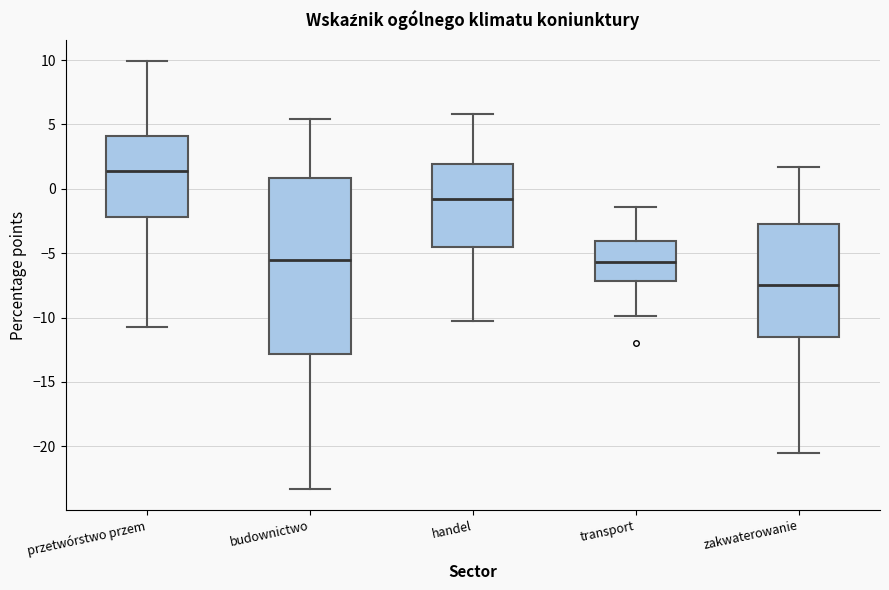

Reading left to right, read every box against the y-axis: the position of its median line, the range the box covers, and the ends of its whiskers. The values are not printed on the chart, so give them approximately, as read against the axis.

przetwórstwo przem: median 1.5, box -2.0 to 4.0, whiskers -10.5 to 10.0
budownictwo: median -5.5, box -13.0 to 1.0, whiskers -23.5 to 5.5
handel: median -1.0, box -4.5 to 2.0, whiskers -10.5 to 6.0
transport: median -5.5, box -7.0 to -4.0, whiskers -10.0 to -1.5
zakwaterowanie: median -7.5, box -11.5 to -2.5, whiskers -20.5 to 1.5